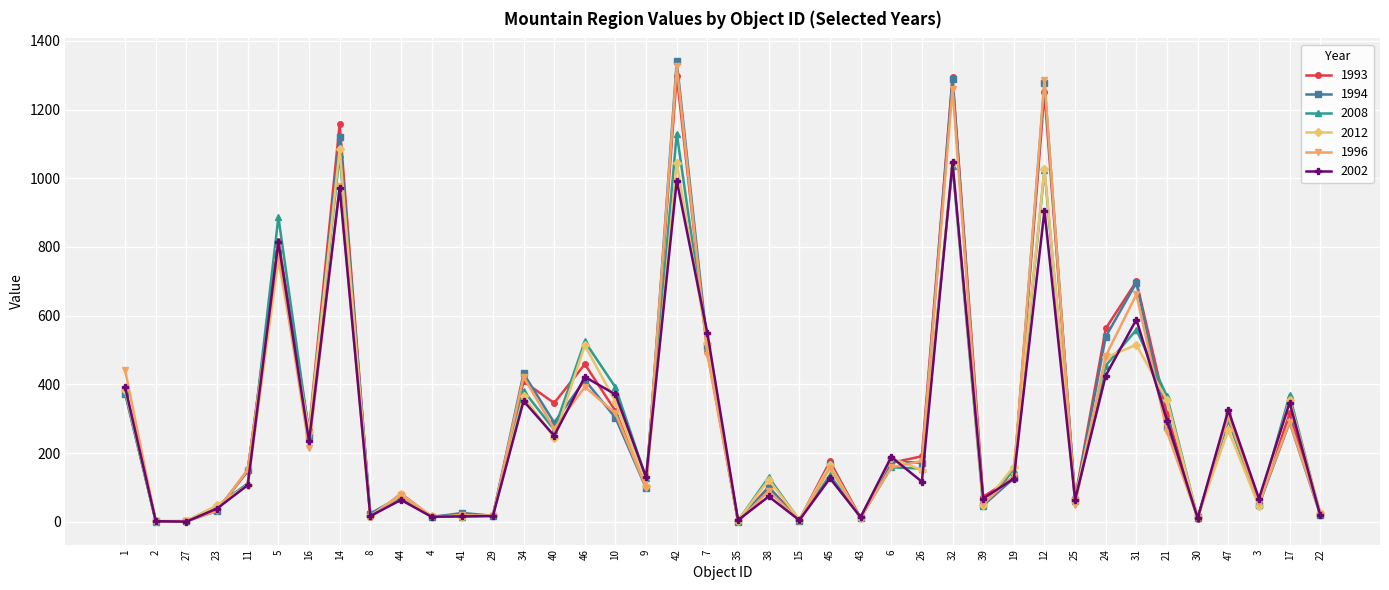

Is this an area chart (filled region under the line)?

No